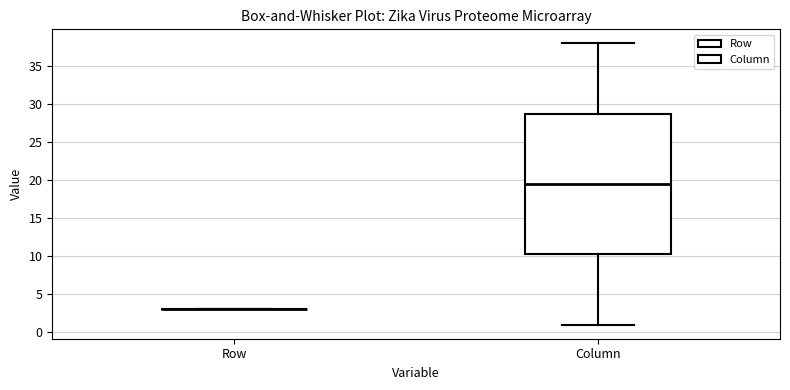

Which box is the tallest, from its lower edge to its upper edge?

Column